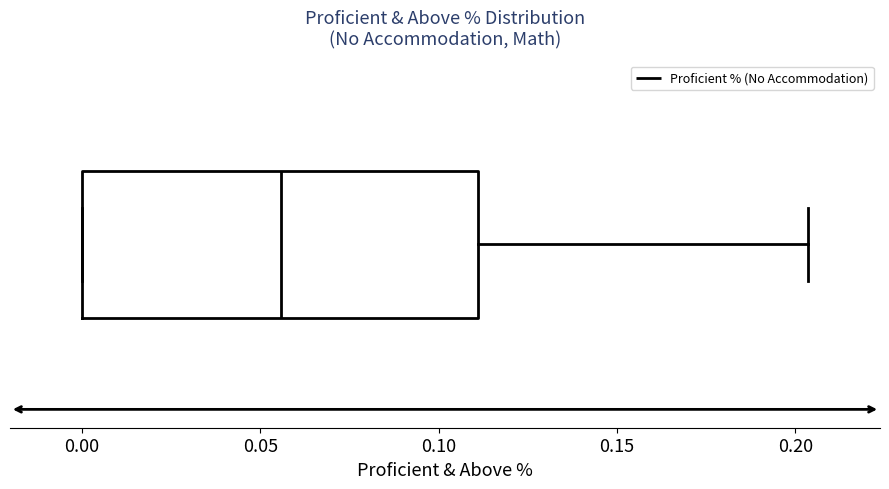

Transcribe this box plot: give where the median line is, the range the box spans, and where the two whiskers end, as read against the x-axis. The values are not printed on the chart, so give them approximately, as read against the axis.

median 0.055, box 0.000 to 0.110, whiskers 0.000 to 0.205